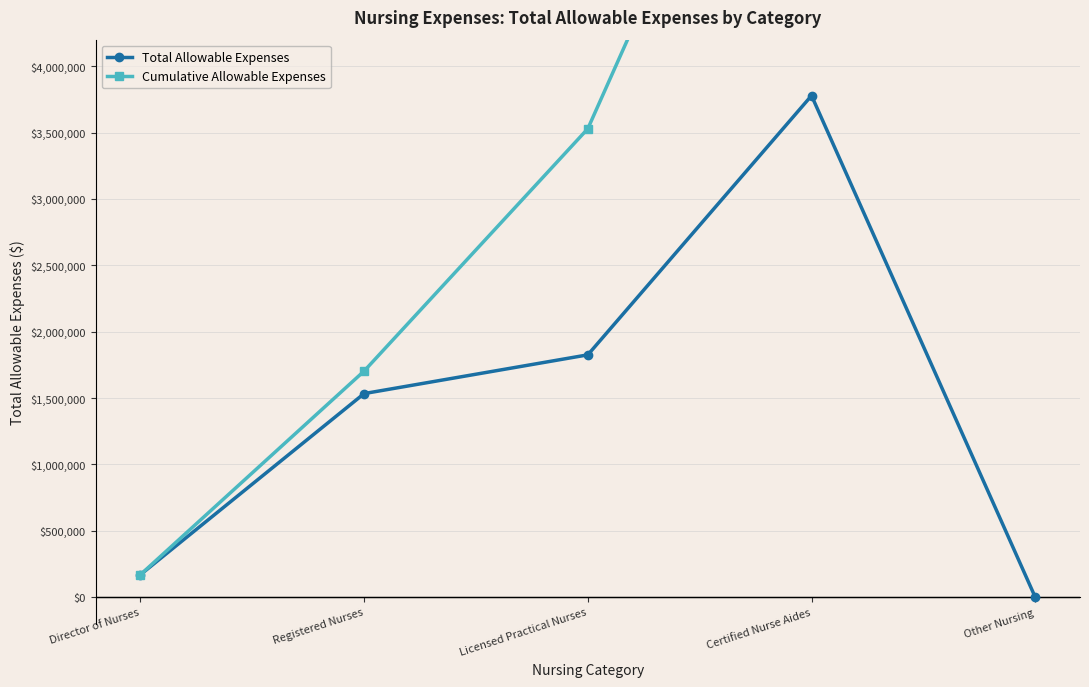

The value of Cumulative Allowable Expenses at Licensed Practical Nurses is 1729918. True or false?

False